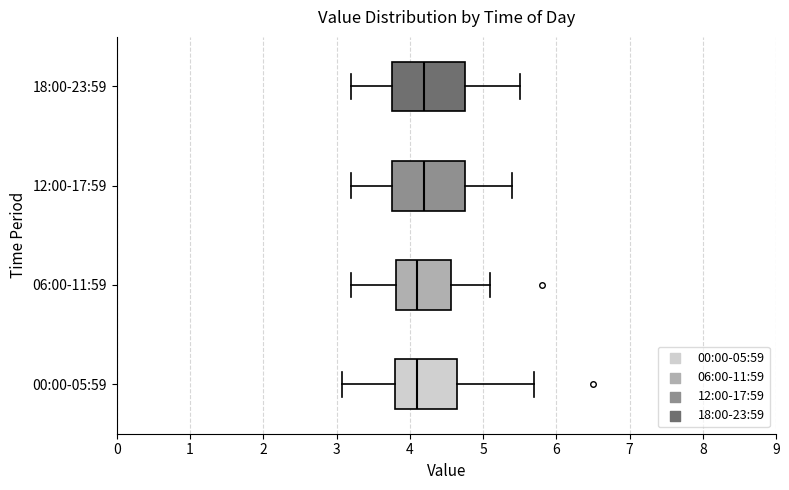

Reading bottom to top, transcribe this box plot: for each box, give where its median line is, the range the box spans, and where its two whiskers end, as read against the x-axis. The values are not printed on the chart, so give them approximately, as read against the axis.

00:00-05:59: median 4.1, box 3.8 to 4.7, whiskers 3.1 to 5.7
06:00-11:59: median 4.1, box 3.8 to 4.6, whiskers 3.2 to 5.1
12:00-17:59: median 4.2, box 3.8 to 4.8, whiskers 3.2 to 5.4
18:00-23:59: median 4.2, box 3.8 to 4.8, whiskers 3.2 to 5.5